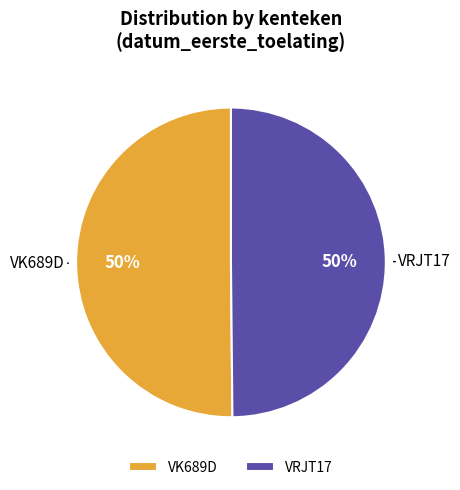

Count the number of slices in the pie.

2